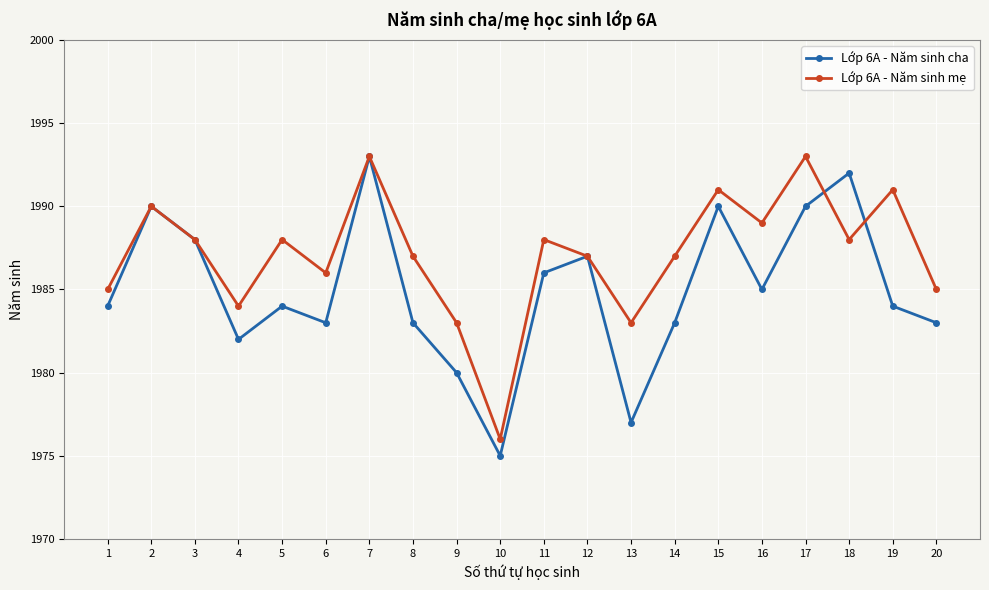

How many lines are shown in the chart?

2